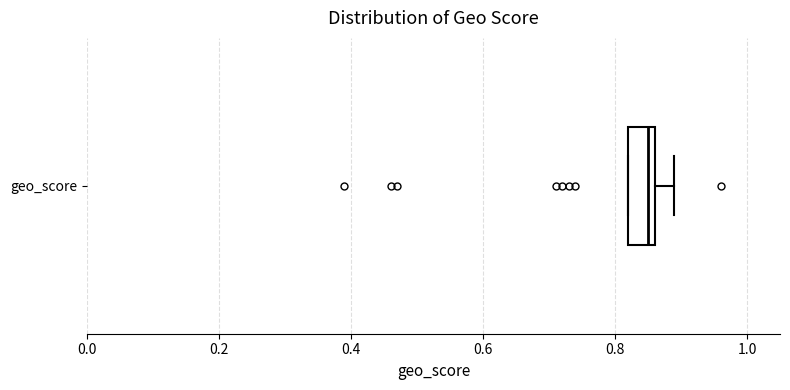

Where does the right whisker of the box for geo_score end on the x-axis? The values are not printed on the chart, so give them approximately, as read against the axis.

0.90